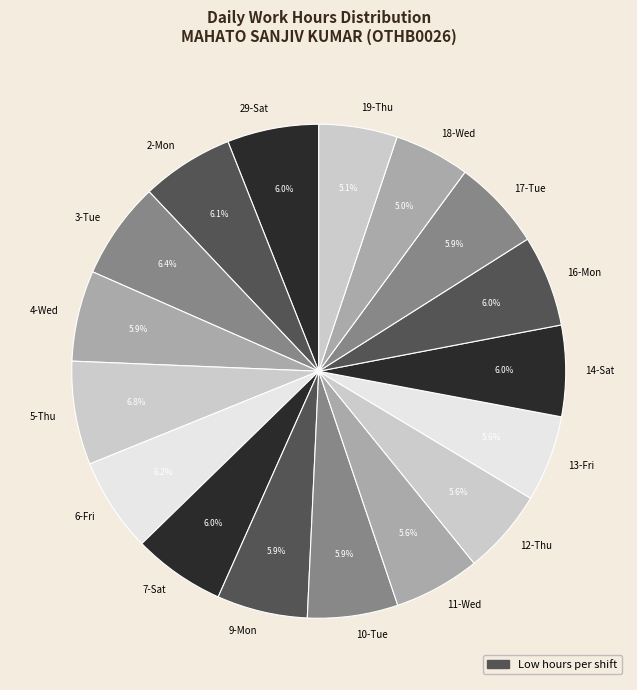

Approximately how many times larger is the value at 10-Tue compared to 14-Sat?

1.0